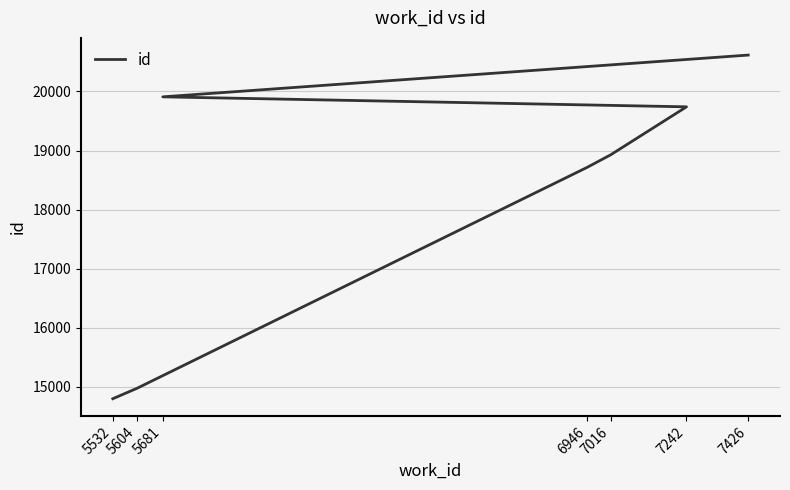

Approximately how many times larger is the value at 7426 compared to 5604?

1.4